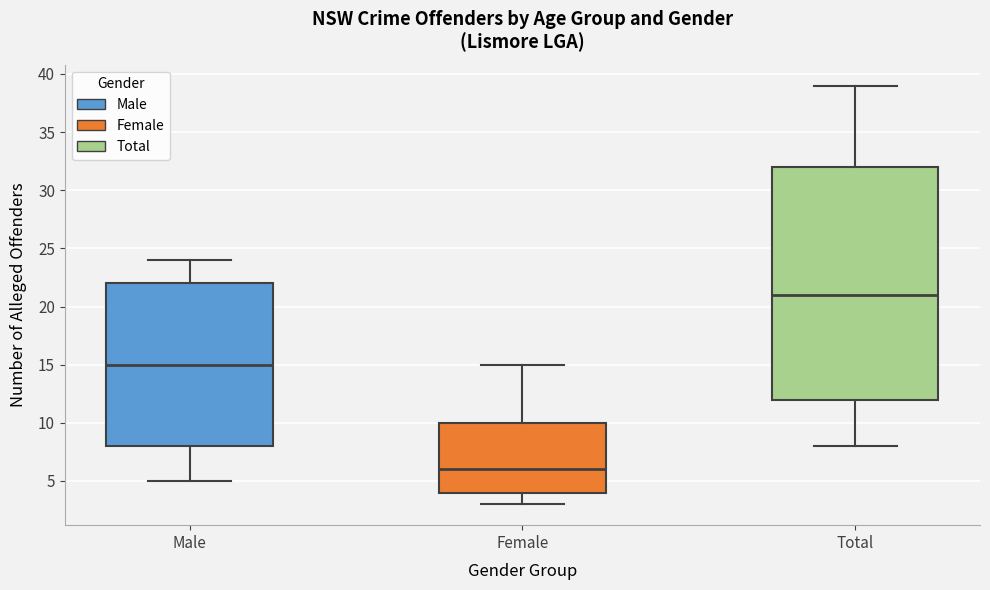

Where does the lower whisker of the box for Total end on the y-axis? The values are not printed on the chart, so give them approximately, as read against the axis.

8